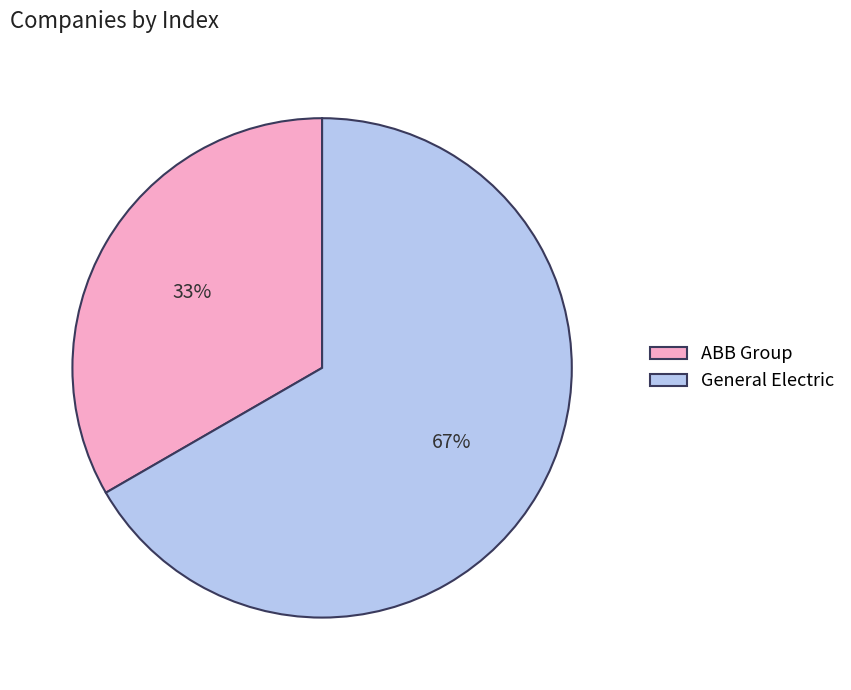

What is the largest slice in the pie chart?

General Electric